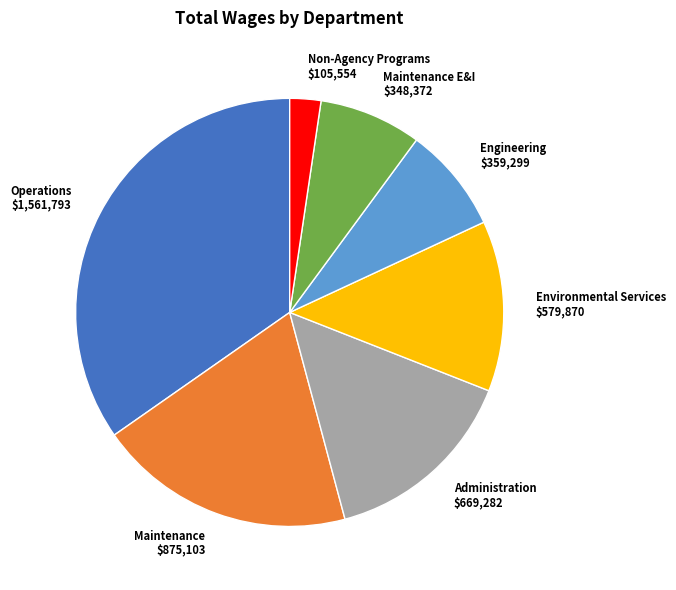

Is it true that Maintenance $875,103 is 19% of the pie?

True